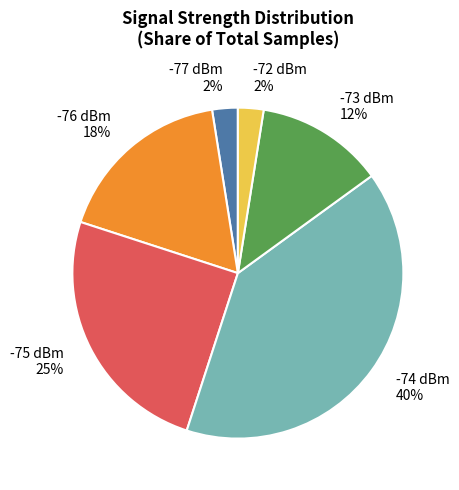

Does any single category account for the majority?

No